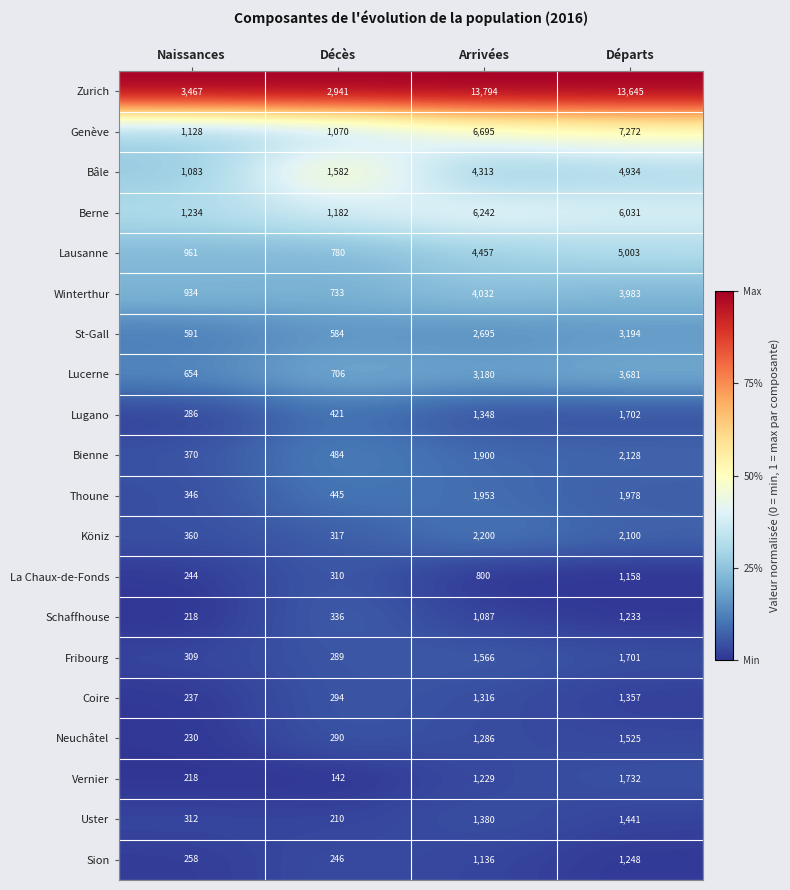

Which label corresponds to the largest value in the chart?

Arrivées